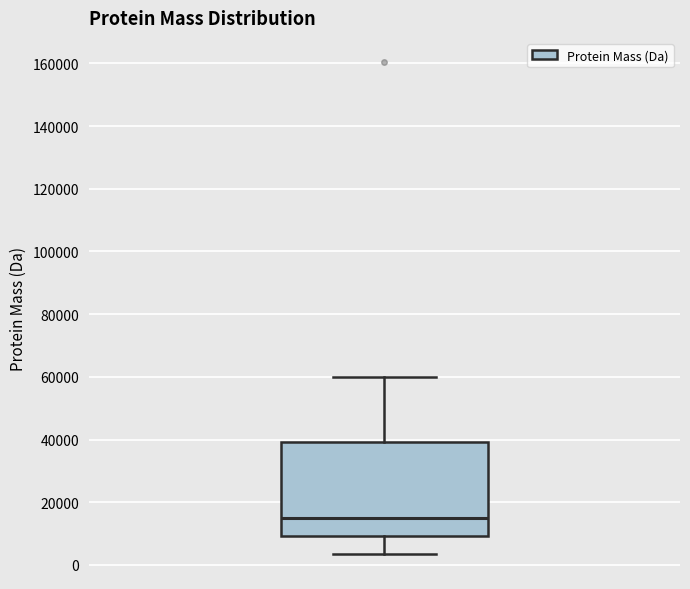

Transcribe this box plot: give where the median line is, the range the box spans, and where the two whiskers end, as read against the y-axis. The values are not printed on the chart, so give them approximately, as read against the axis.

median 14000, box 10000 to 40000, whiskers 4000 to 60000